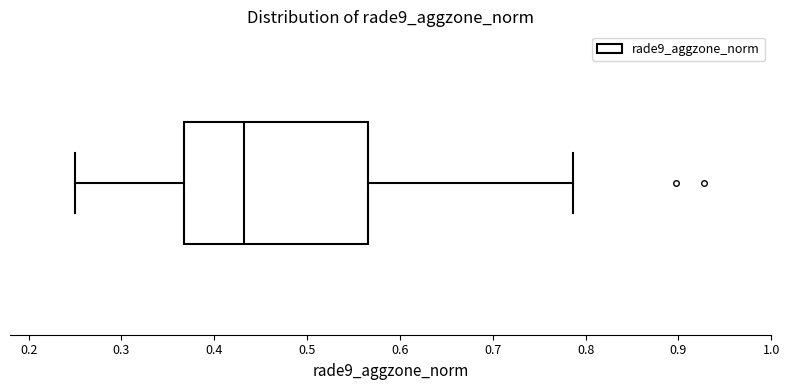

Where does the median line of the box sit on the x-axis? The values are not printed on the chart, so give them approximately, as read against the axis.

0.43